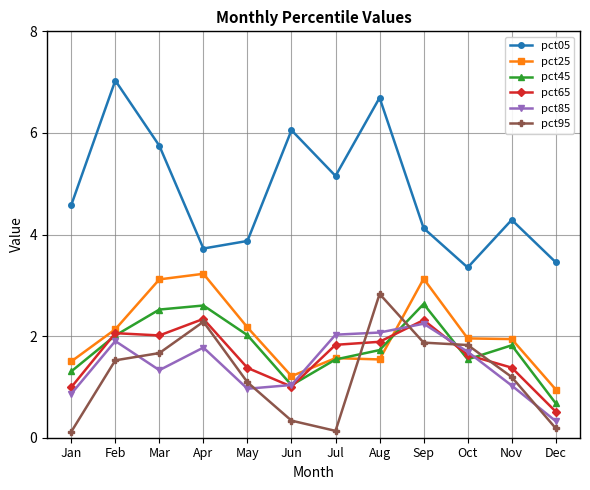

The pct95 series shows 2.8 at Mar. True or false?

False